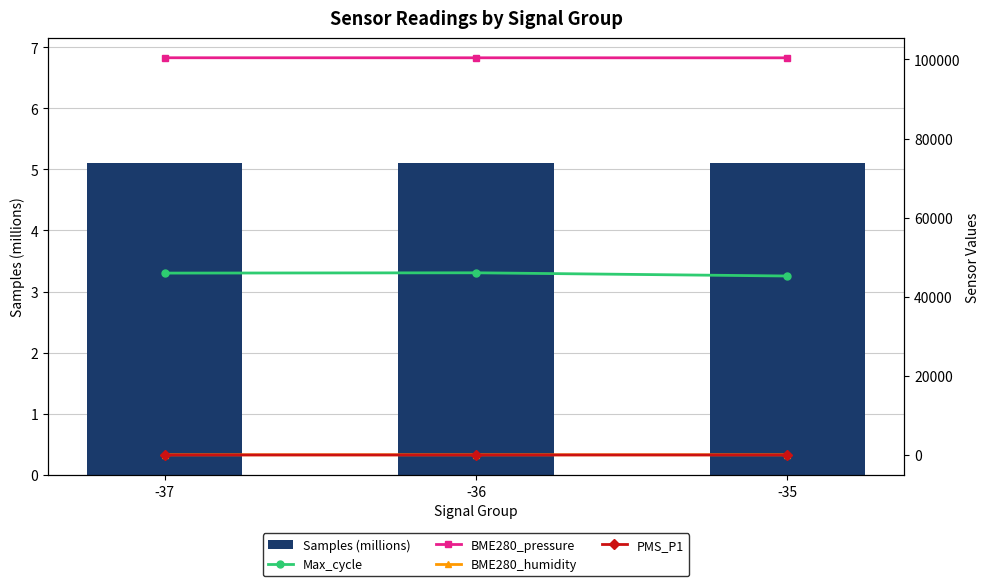

What is the value of the PMS_P1 bar at the 1st from the left?

1.0